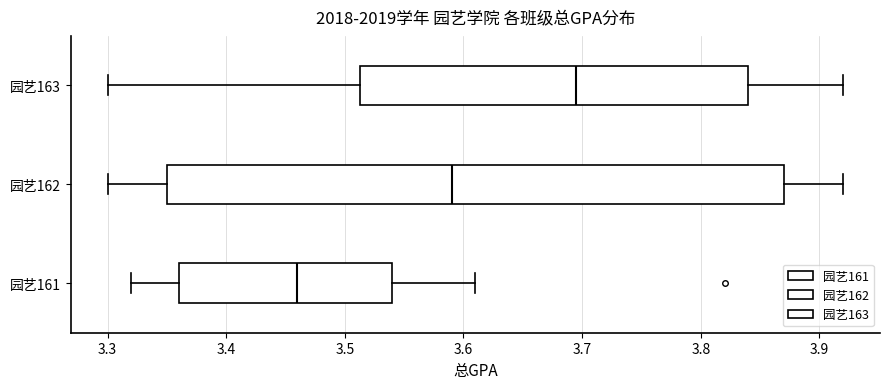

Reading bottom to top, transcribe this box plot: for each box, give where its median line is, the range the box spans, and where its two whiskers end, as read against the x-axis. The values are not printed on the chart, so give them approximately, as read against the axis.

园艺161: median 3.46, box 3.36 to 3.54, whiskers 3.32 to 3.61
园艺162: median 3.59, box 3.35 to 3.87, whiskers 3.30 to 3.92
园艺163: median 3.70, box 3.51 to 3.84, whiskers 3.30 to 3.92